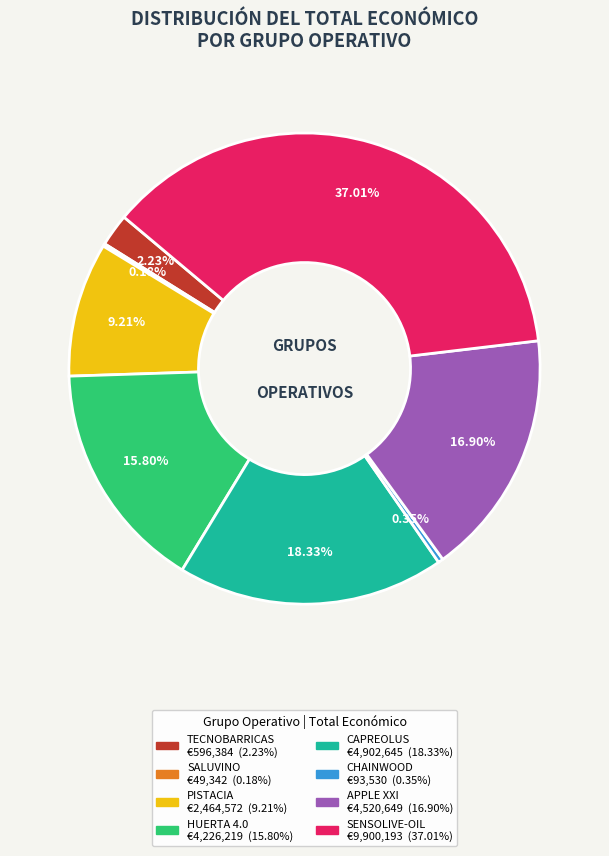

The HUERTA 4.0 slice represents 23% of the pie. True or false?

False